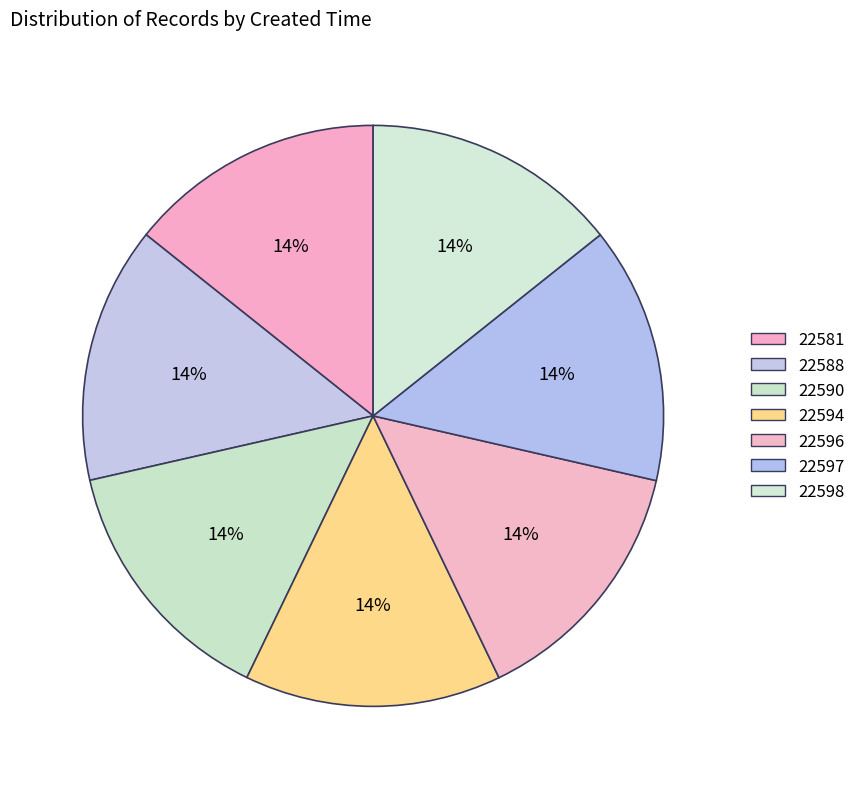

How many slices are in this pie chart?

7